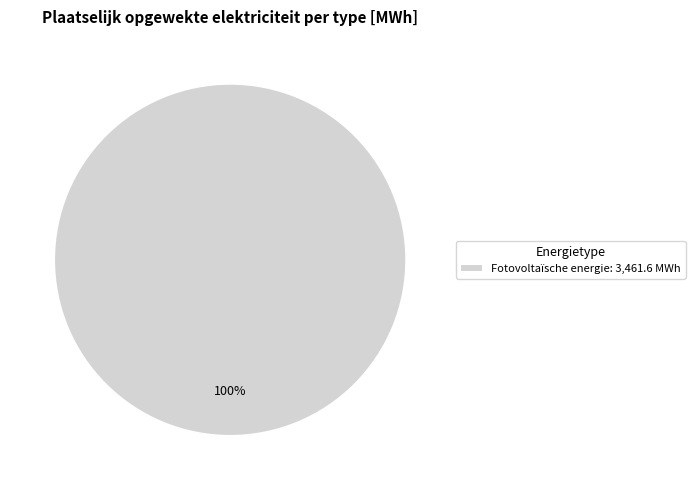

Does any single category account for the majority?

Yes